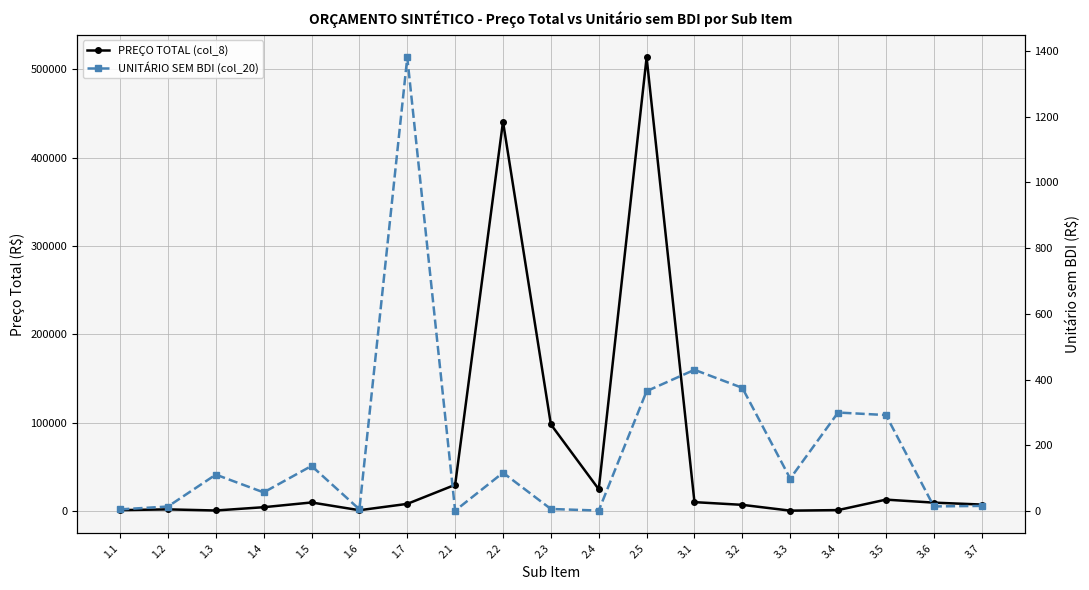

What is the difference between the UNITÁRIO SEM BDI (col_20) values at 1.1 and 3.1?

424.7